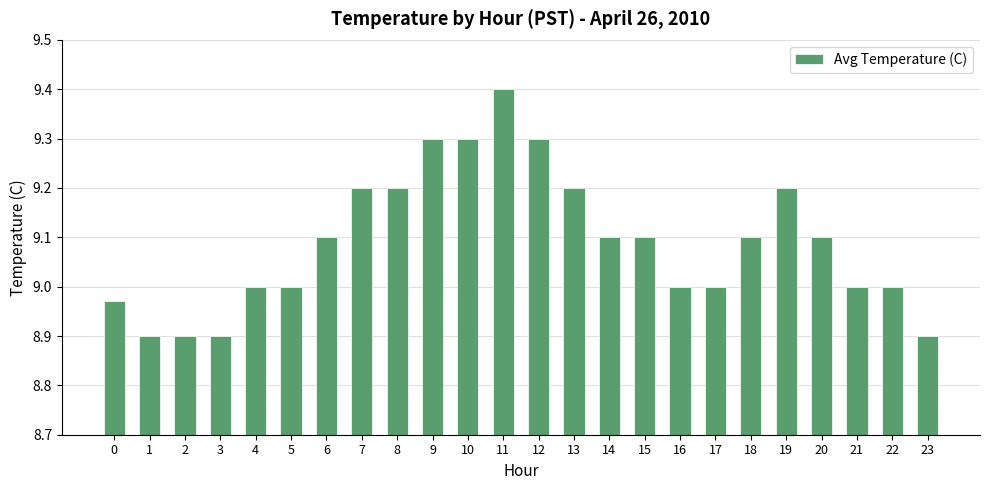

What is the difference between the maximum and minimum values?

0.5